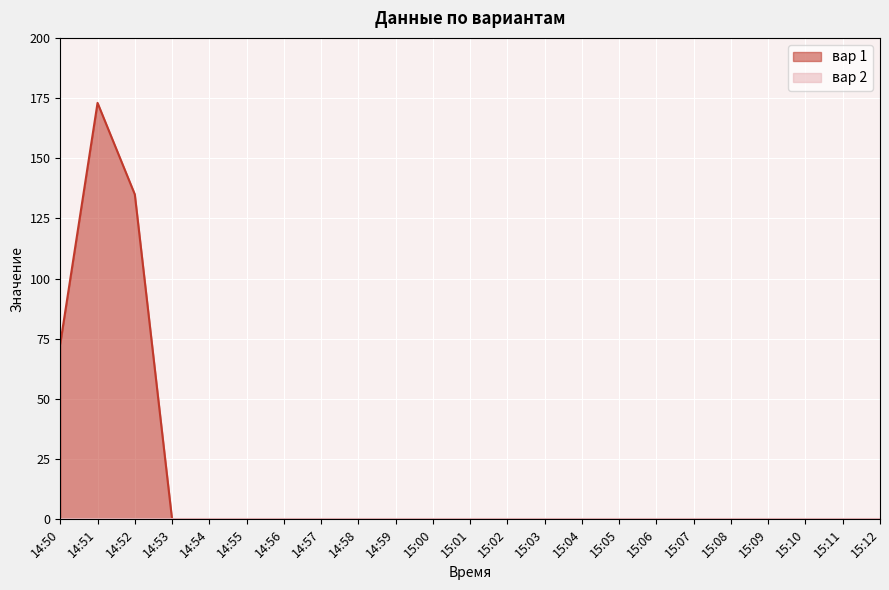

The value at 15:08 is 0. True or false?

True